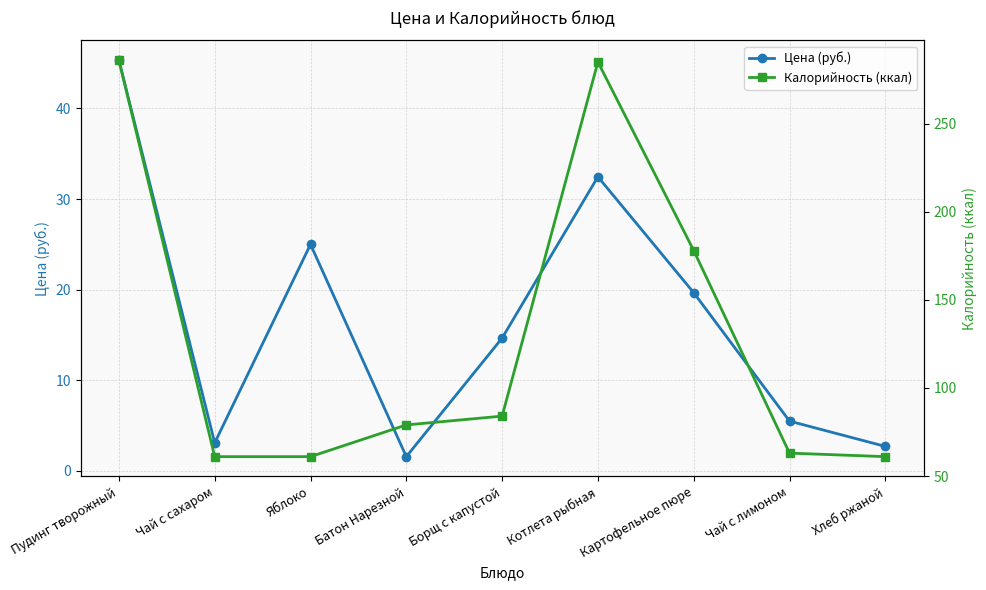

True or false: Цена (руб.) has more than 1 interior local peaks.

True